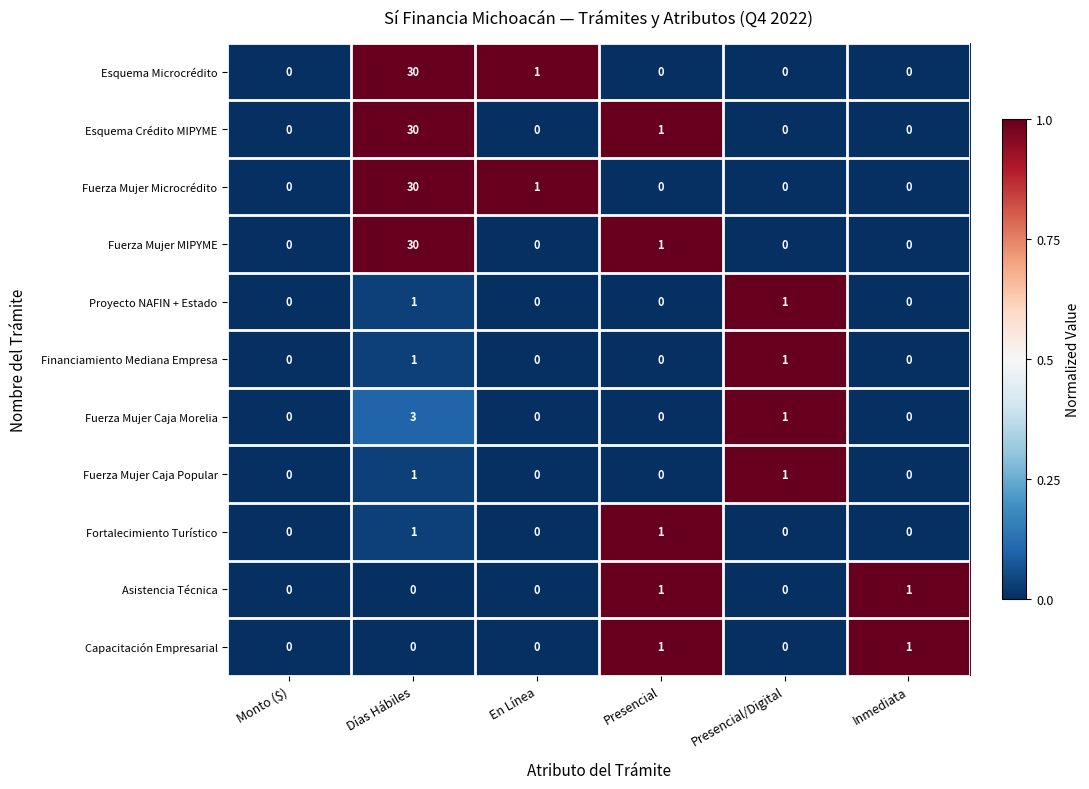

Which category has the highest value across all series?

Días Hábiles